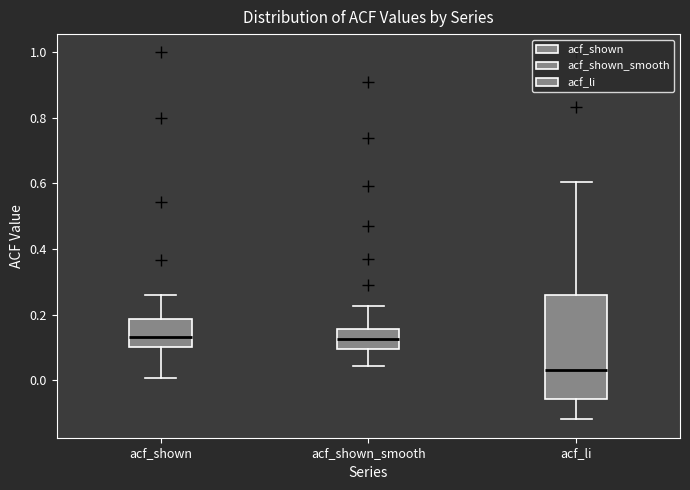

Comparing the boxes themselves (not the whiskers), which one is the tallest?

acf_li